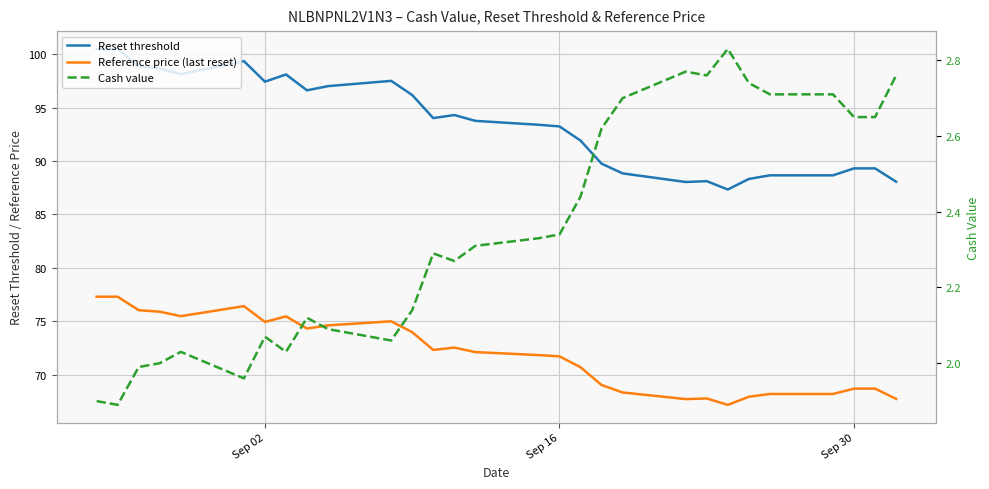

True or false: Reset threshold and Reference price (last reset) intersect in this chart.

False